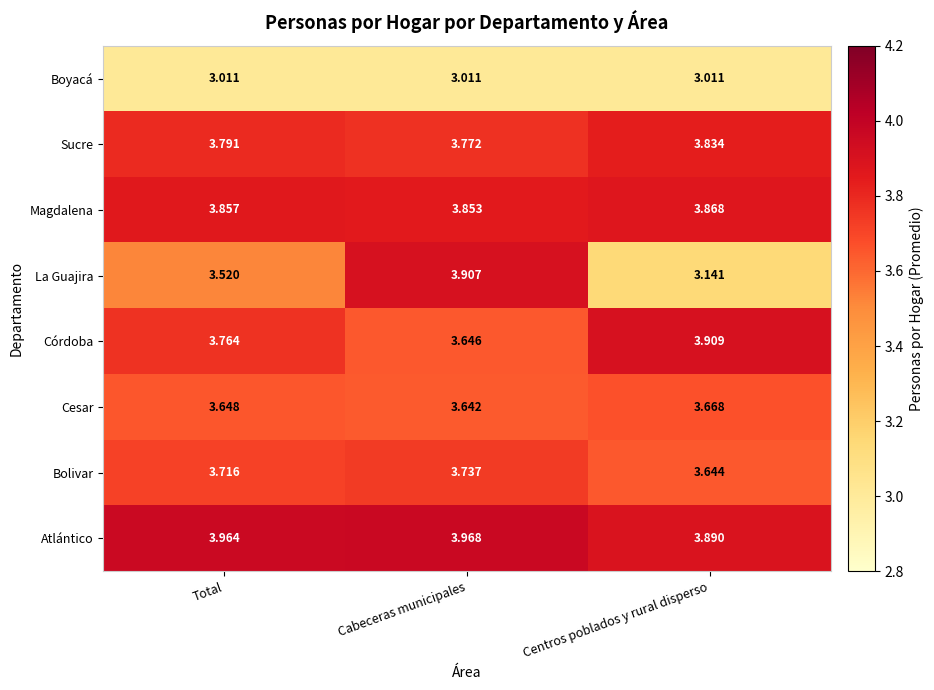

List the labels in order of Sucre value, largest first.

Centros poblados y rural disperso, Total, Cabeceras municipales